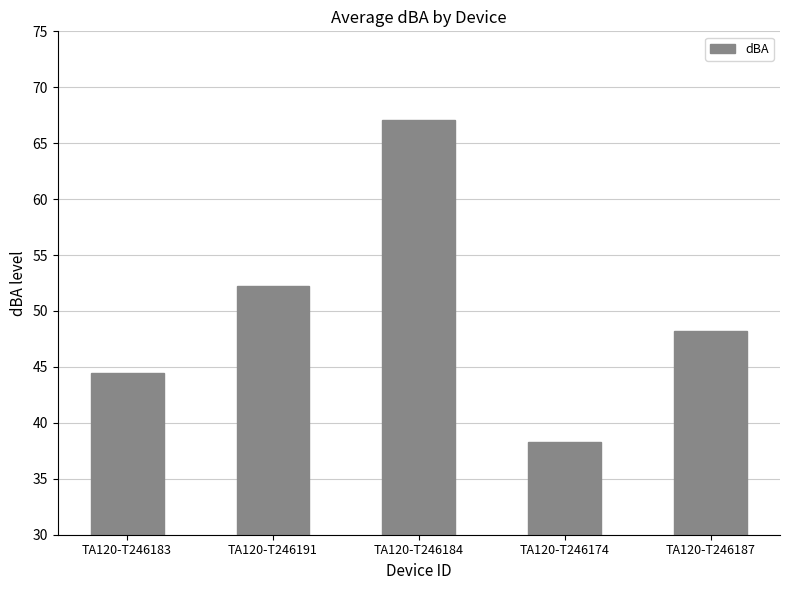

How many data points are less than 48?

2